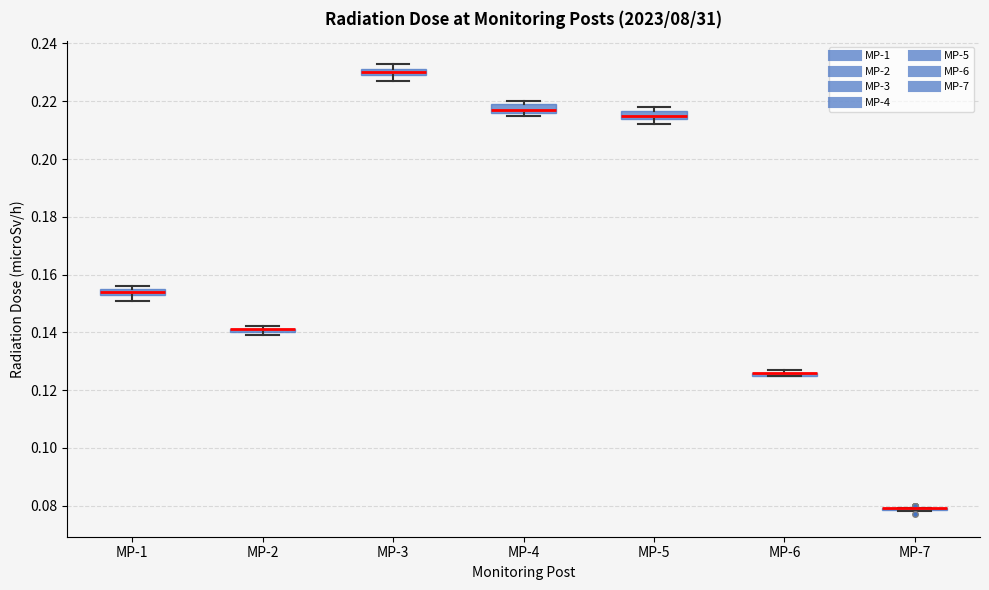

Where does the lower whisker of the box for MP-3 end on the y-axis? The values are not printed on the chart, so give them approximately, as read against the axis.

0.228